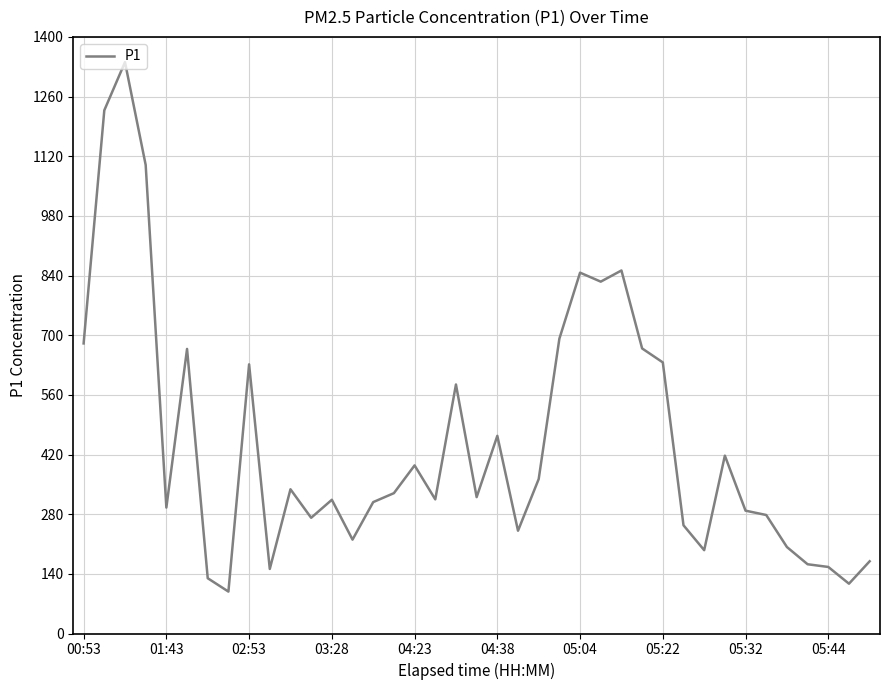

What is the maximum value shown in the chart?

1340.7